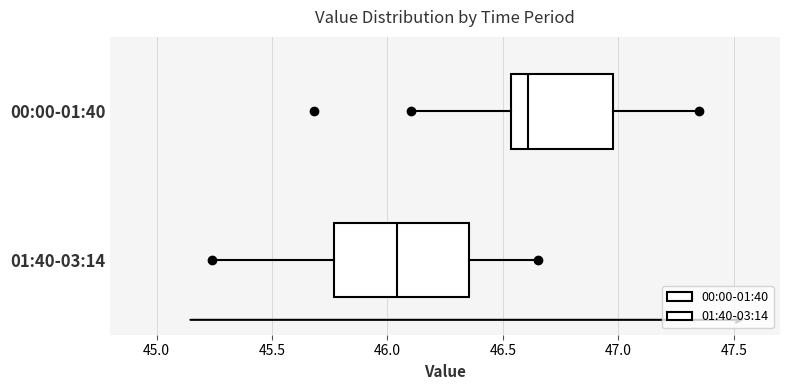

Reading bottom to top, transcribe this box plot: for each box, give where its median line is, the range the box spans, and where its two whiskers end, as read against the x-axis. The values are not printed on the chart, so give them approximately, as read against the axis.

01:40-03:14: median 46.05, box 45.75 to 46.35, whiskers 45.25 to 46.65
00:00-01:40: median 46.60, box 46.55 to 47.00, whiskers 46.10 to 47.35